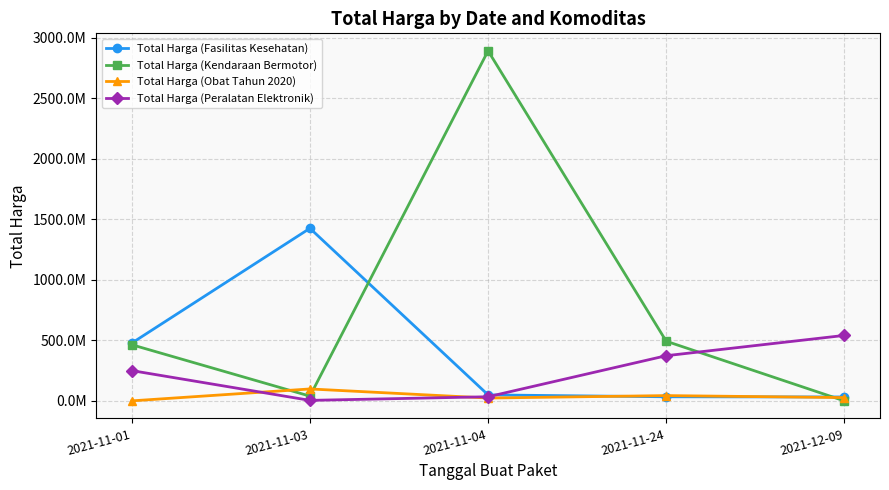

Is this an area chart (filled region under the line)?

No